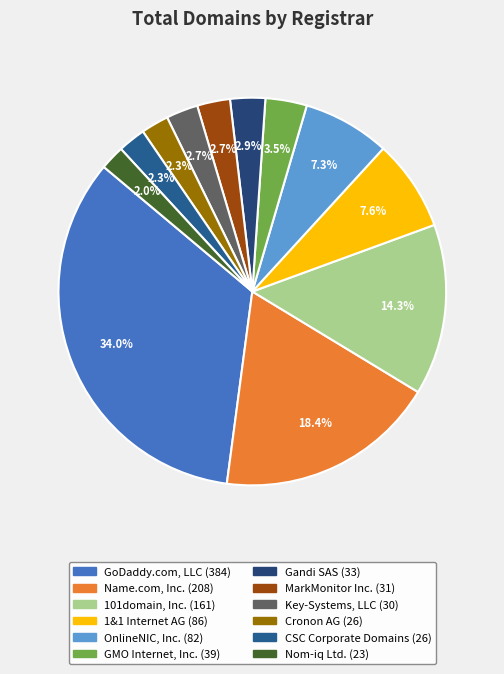

Which category has the smallest portion of the pie?

Nom-iq Ltd.